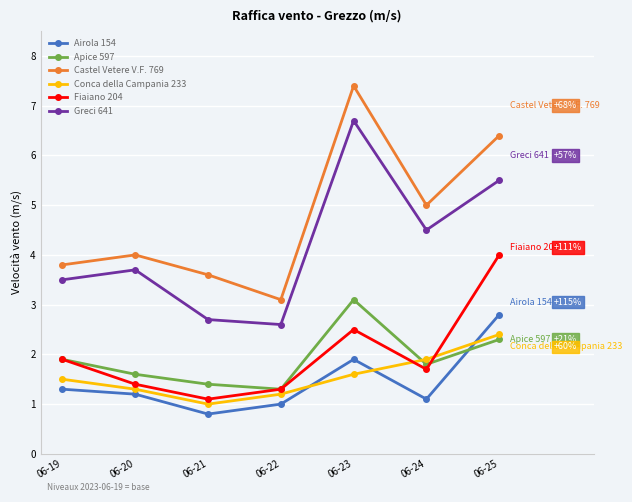

What is the spread (max minus min) of values at 06-24?

3.9